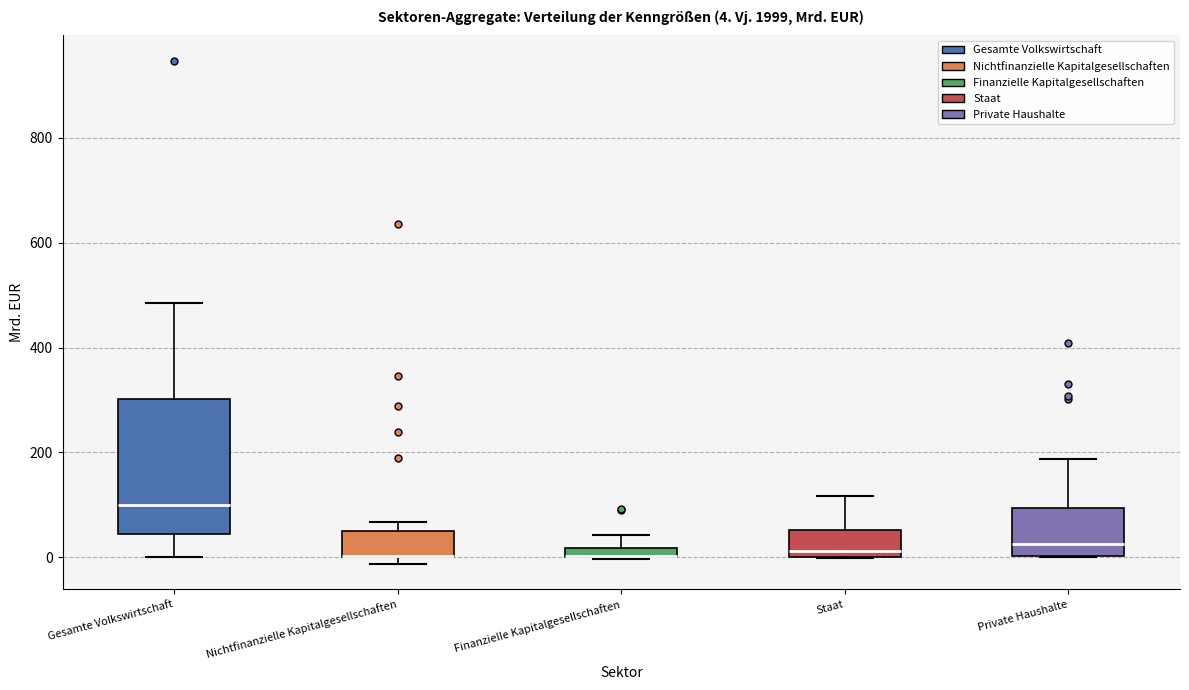

Which box is the tallest, from its lower edge to its upper edge?

Gesamte Volkswirtschaft